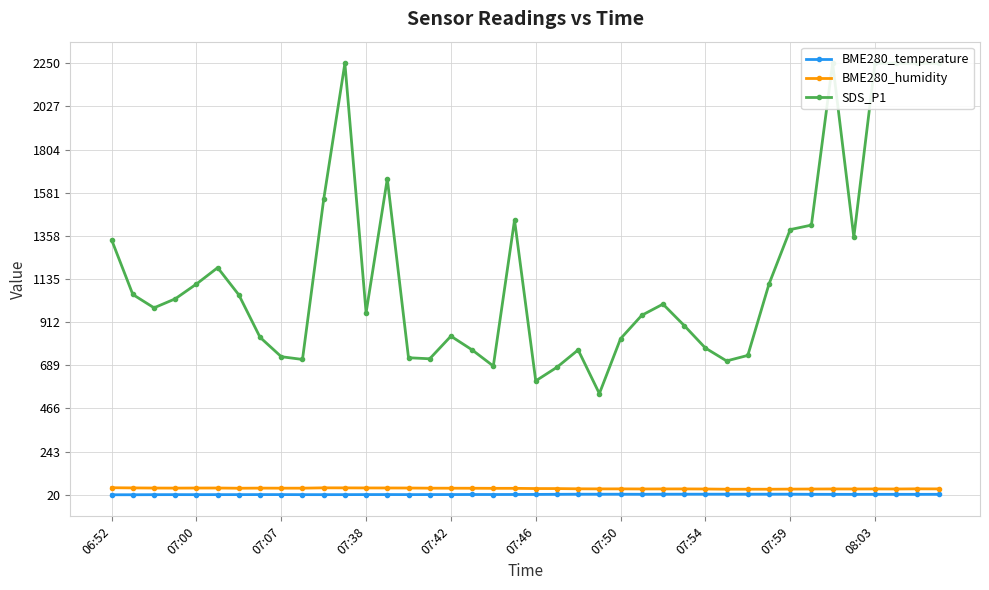

True or false: BME280_temperature has more than 1 points higher than both neighbors.

True